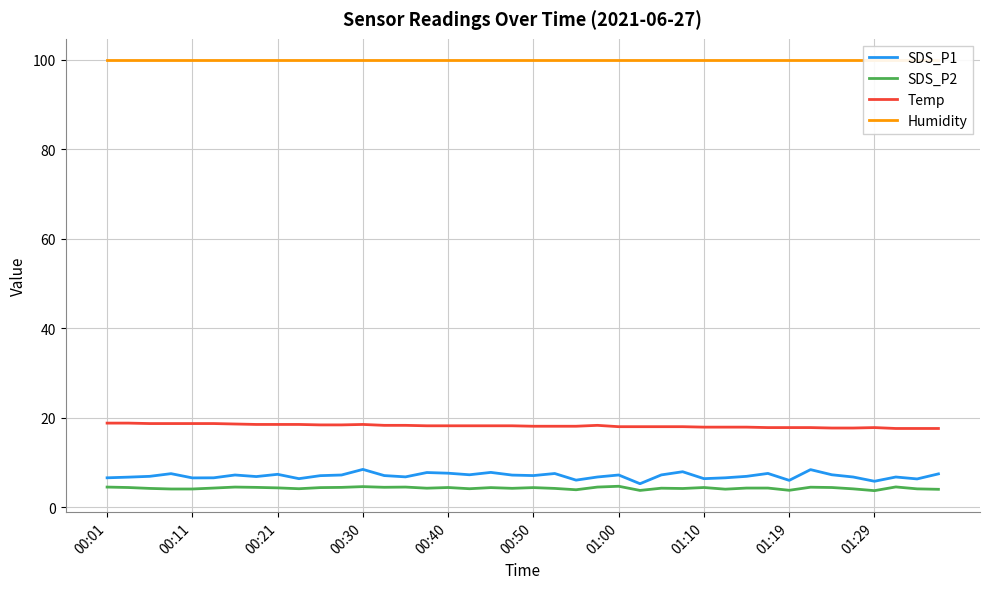

What value does the SDS_P2 series have at 00:50?

4.4